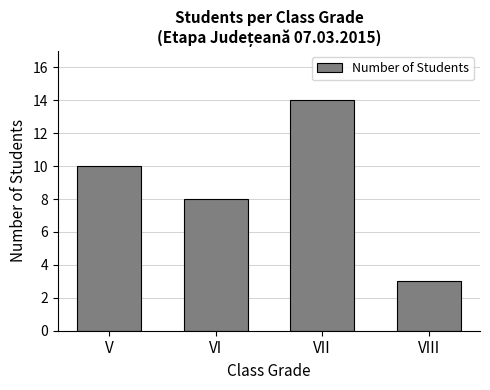

How many bars are there in total?

4